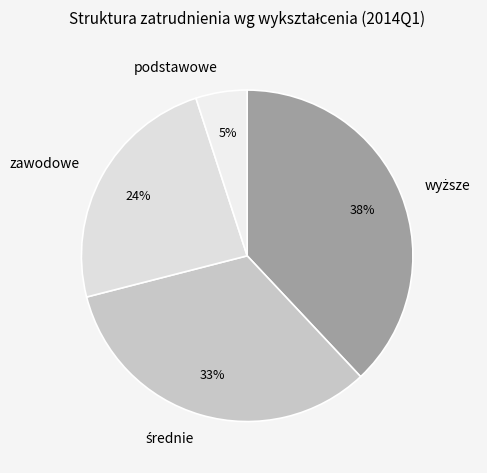

To the nearest percent, what percentage of the pie is podstawowe?

5%